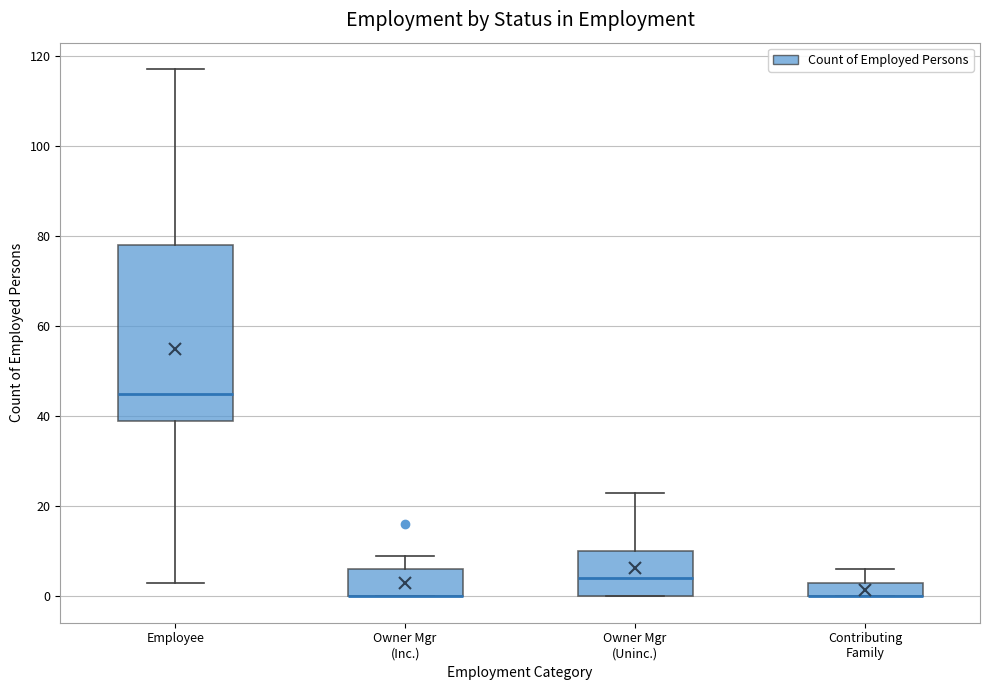

Where does the upper whisker of the box for Owner Mgr (Inc.) end on the y-axis? The values are not printed on the chart, so give them approximately, as read against the axis.

10